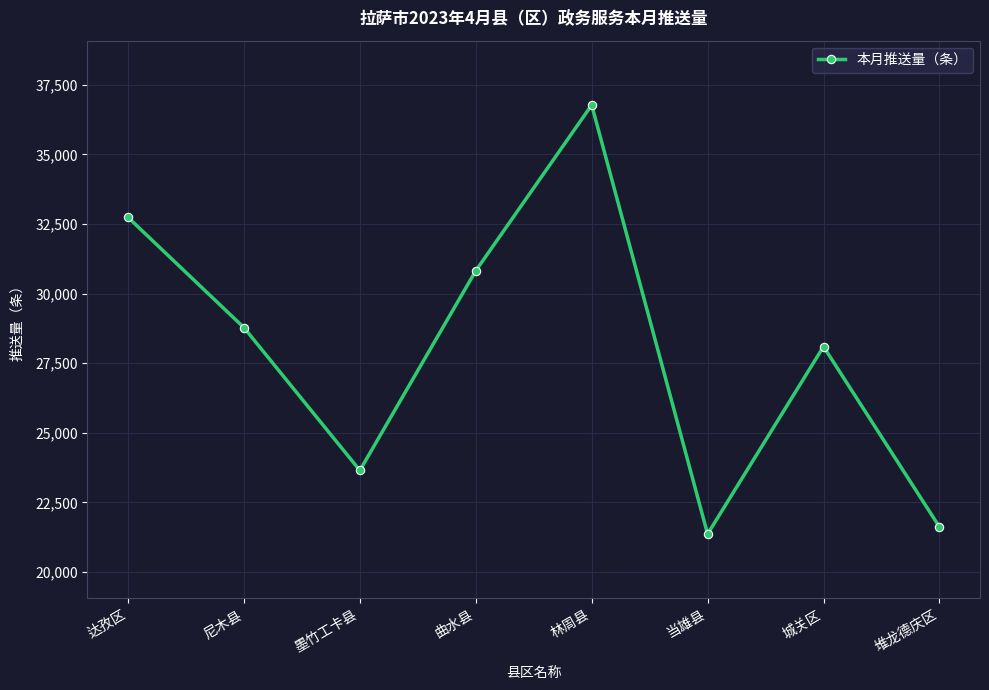

What is the sum of the values at 尼木县 and 曲水县?

59599